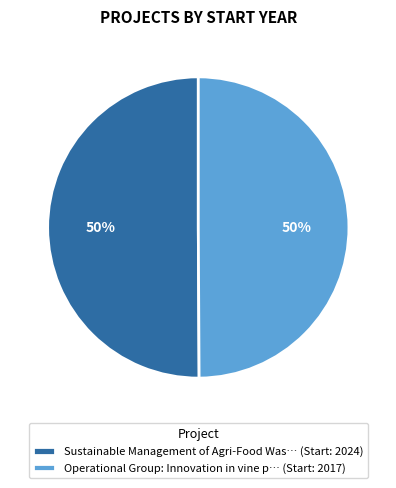

Count the number of slices in the pie.

2